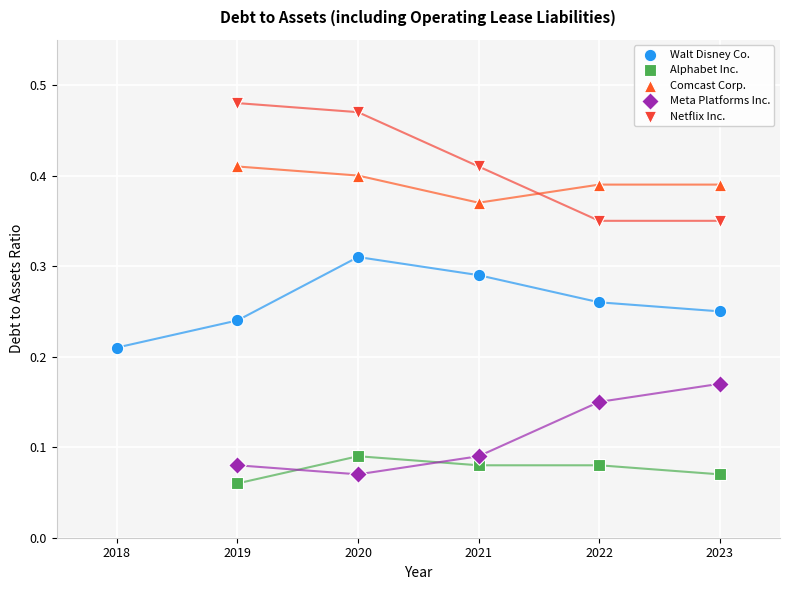

Which series contains the highest Y value?

Netflix Inc.